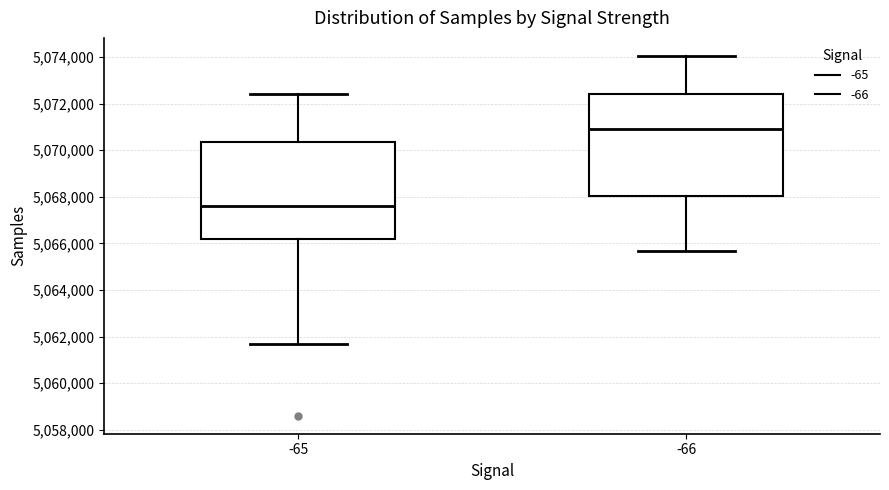

Reading left to right, transcribe this box plot: for each box, give where its median line is, the range the box spans, and where its two whiskers end, as read against the y-axis. The values are not printed on the chart, so give them approximately, as read against the axis.

-65: median 5067600, box 5066200 to 5070400, whiskers 5061600 to 5072400
-66: median 5071000, box 5068000 to 5072400, whiskers 5065600 to 5074000